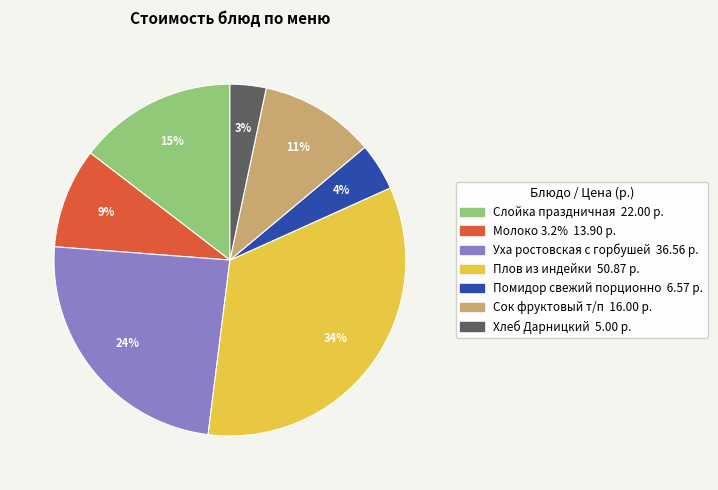

Is Плов из индейки the majority of the pie?

No